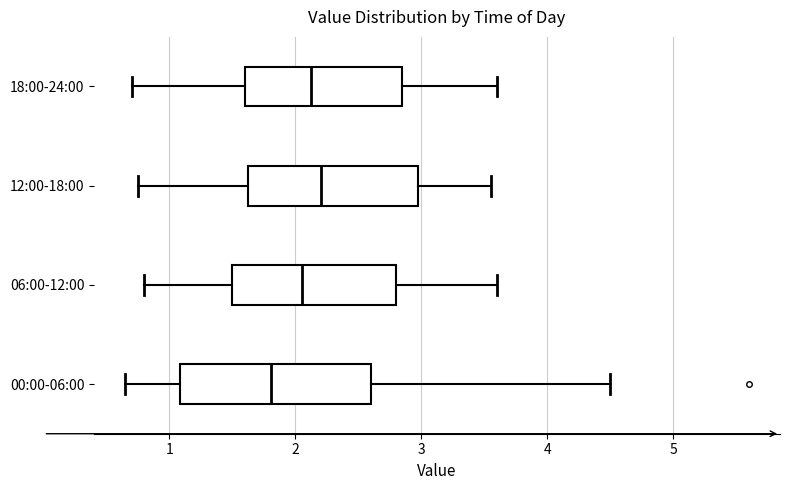

Reading bottom to top, transcribe this box plot: for each box, give where its median line is, the range the box spans, and where its two whiskers end, as read against the x-axis. The values are not printed on the chart, so give them approximately, as read against the axis.

00:00-06:00: median 1.8, box 1.1 to 2.6, whiskers 0.7 to 4.5
06:00-12:00: median 2.1, box 1.5 to 2.8, whiskers 0.8 to 3.6
12:00-18:00: median 2.2, box 1.6 to 3.0, whiskers 0.8 to 3.6
18:00-24:00: median 2.1, box 1.6 to 2.9, whiskers 0.7 to 3.6